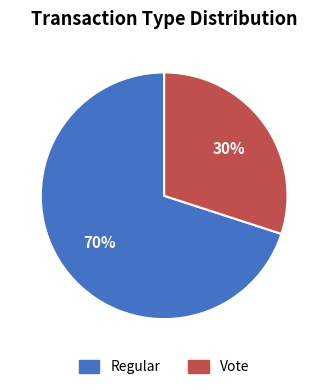

What percentage is the Vote slice, to the nearest percent?

30%